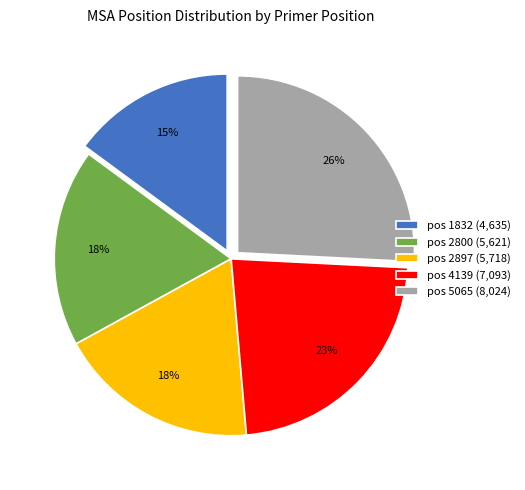

Is it true that pos 2897 is 31% of the pie?

False